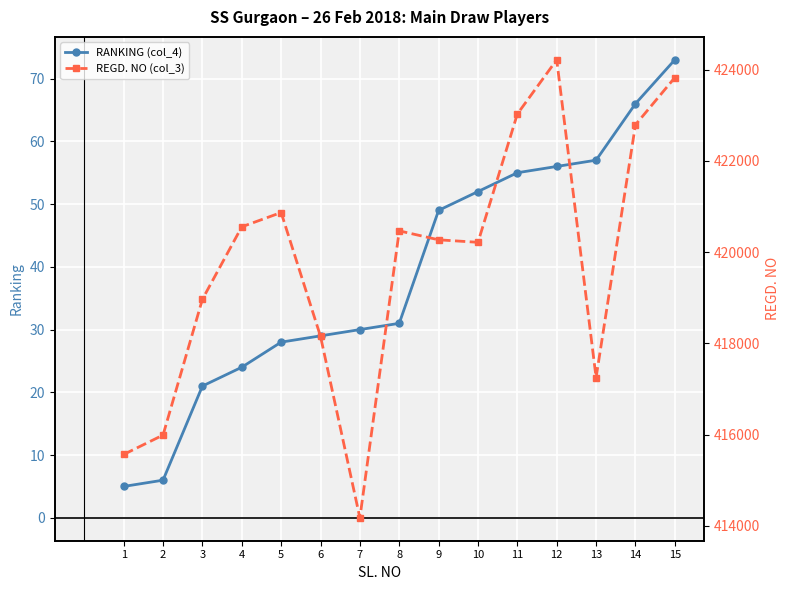

What are all the series names shown in the legend?

RANKING (col_4), REGD. NO (col_3)